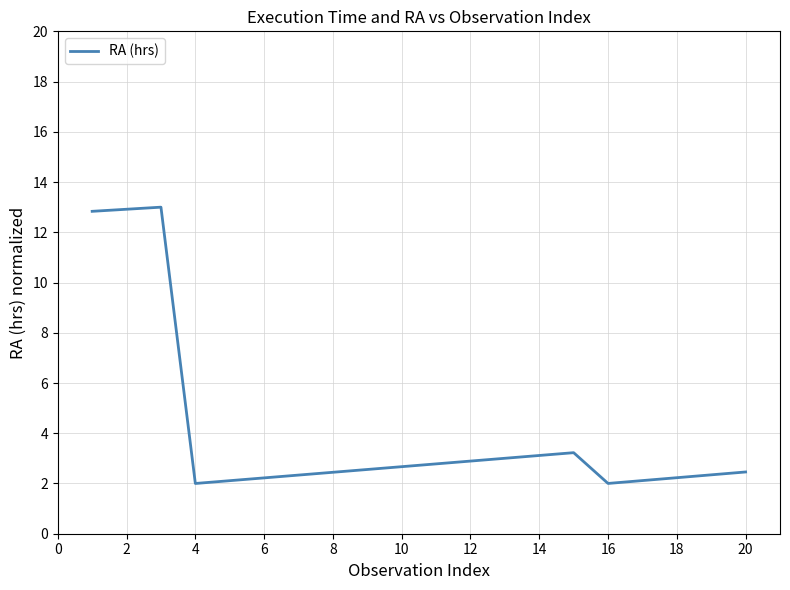

What is the difference between the maximum and minimum values?

11.0